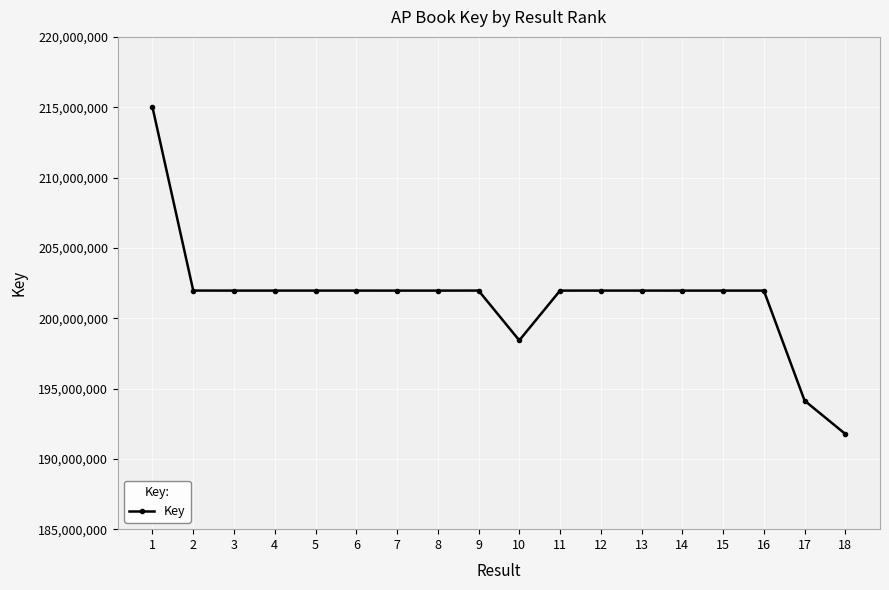

True or false: the data shows 201961932 at 6.

True